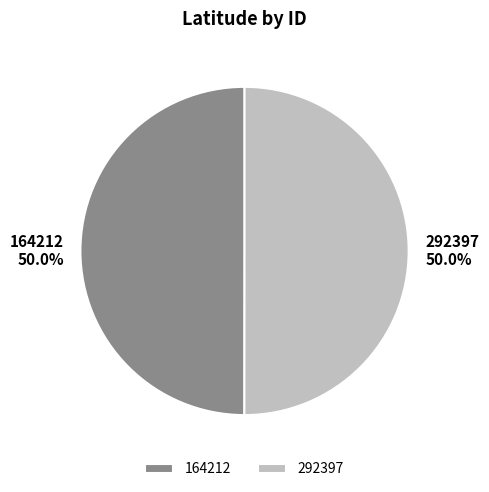

What percentage is NOT represented by 292397?

50.0%